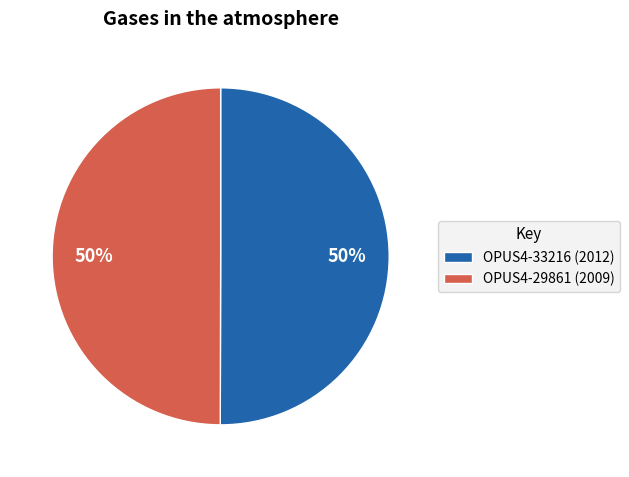

Combined, do OPUS4-29861 (2009) and OPUS4-33216 (2012) account for over 50%?

Yes